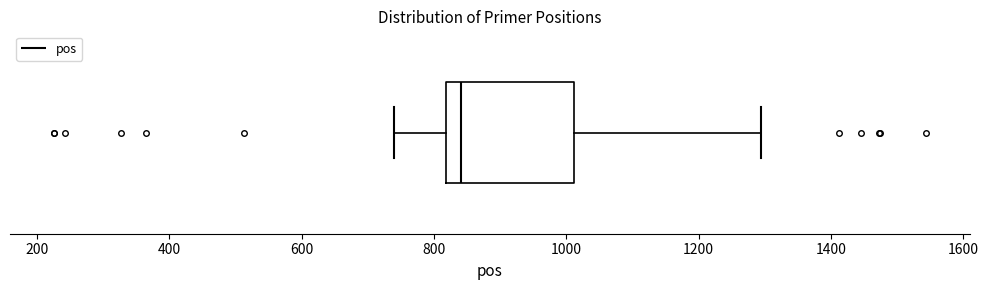

Transcribe this box plot: give where the median line is, the range the box spans, and where the two whiskers end, as read against the x-axis. The values are not printed on the chart, so give them approximately, as read against the axis.

median 840, box 820 to 1020, whiskers 740 to 1300